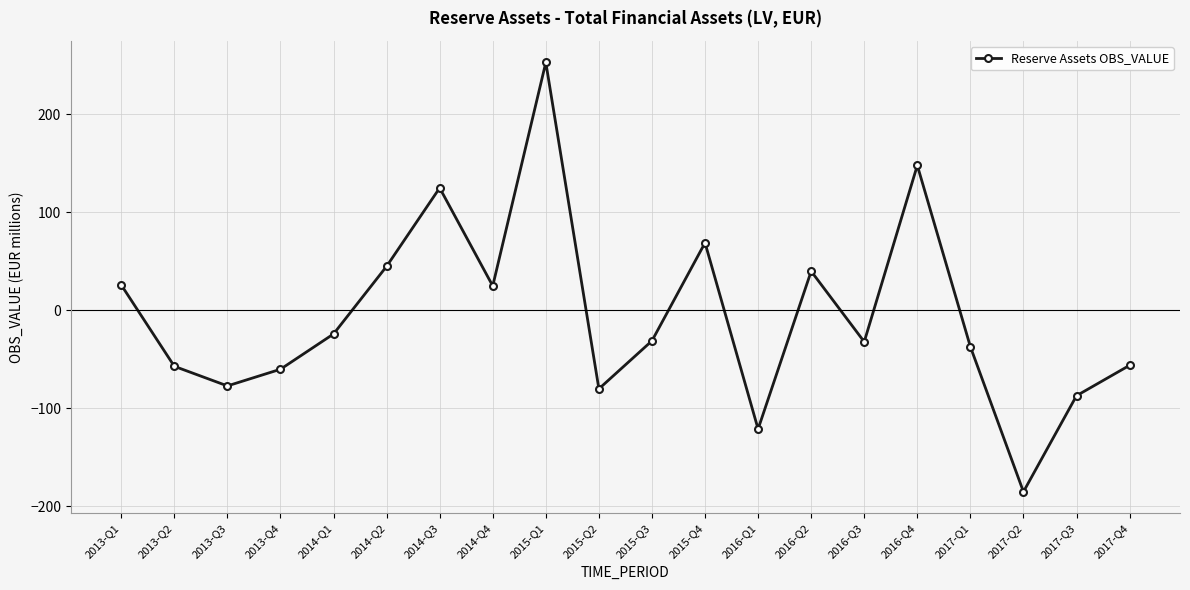

How many series are shown in this chart?

1